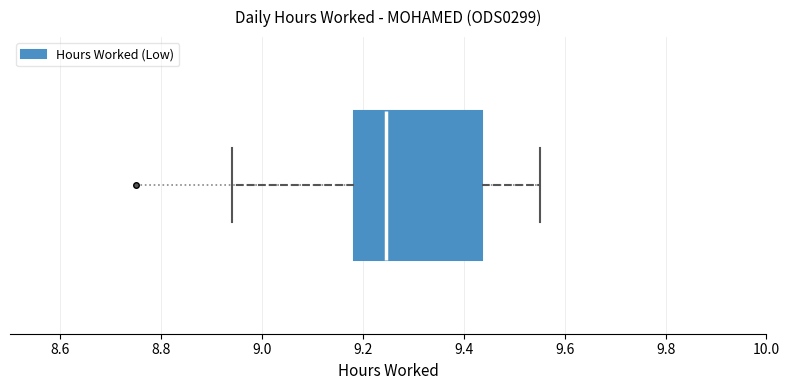

Read this box plot against the x-axis: the position of the median line, the range covered by the box, and the ends of both whiskers. The values are not printed on the chart, so give them approximately, as read against the axis.

median 9.24, box 9.18 to 9.44, whiskers 8.94 to 9.56